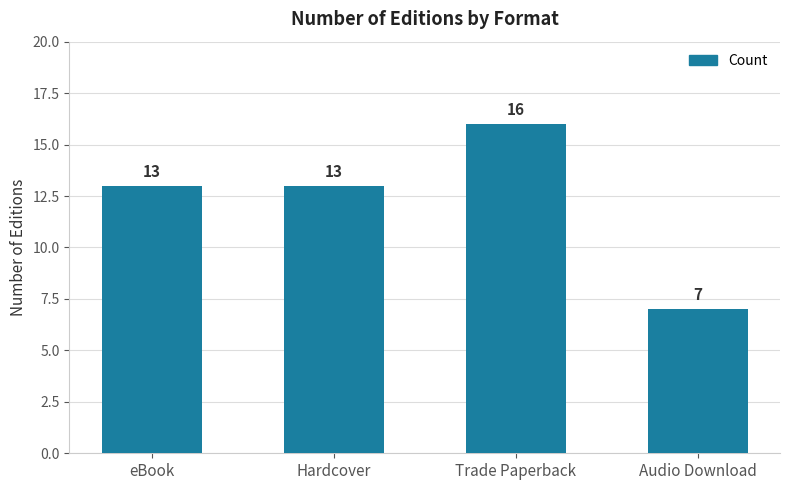

What is the difference between the maximum and minimum values?

9